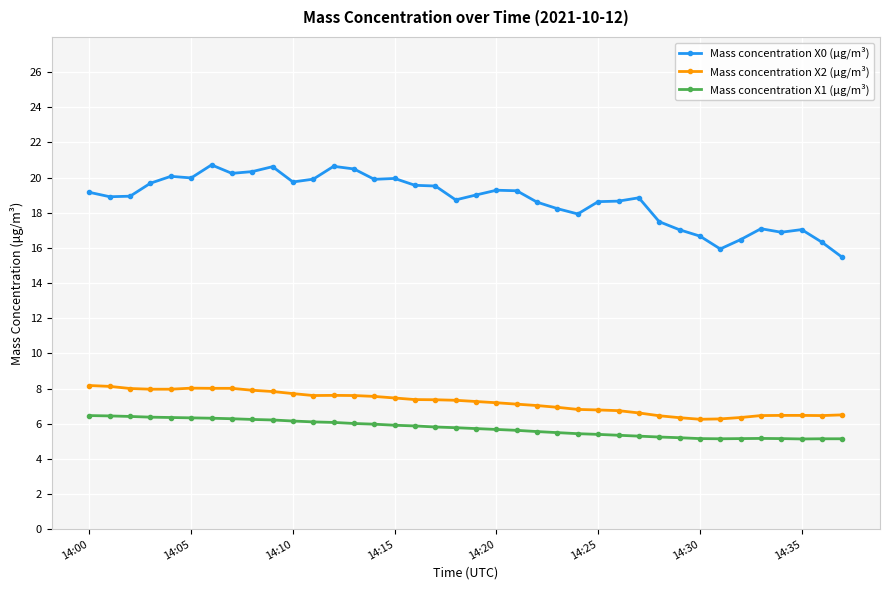

How many lines are shown in the chart?

3